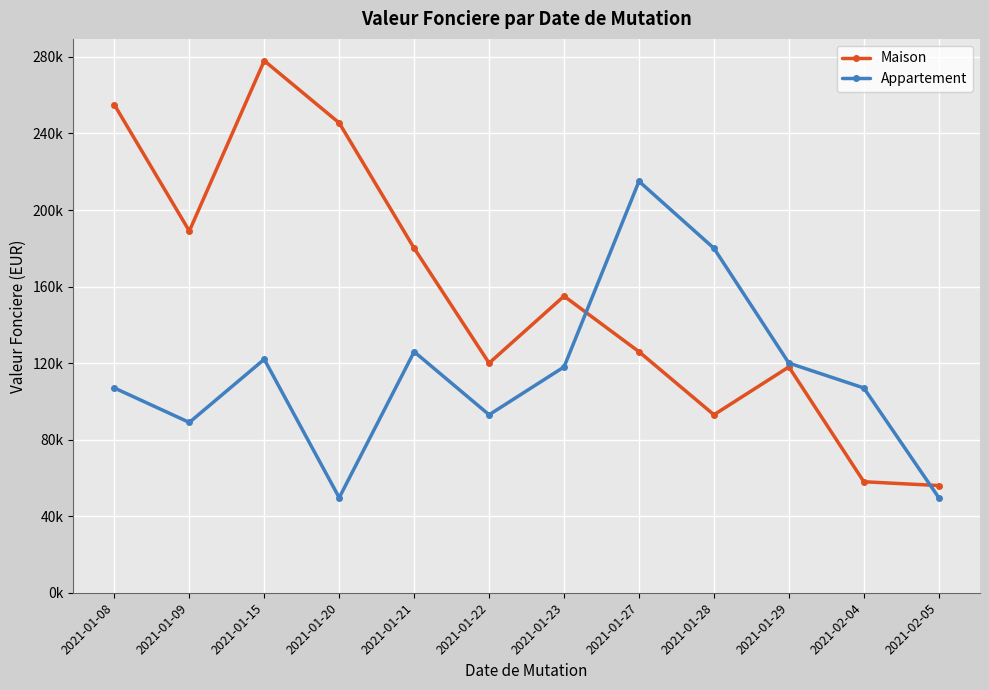

Does the chart have visible grid lines?

Yes